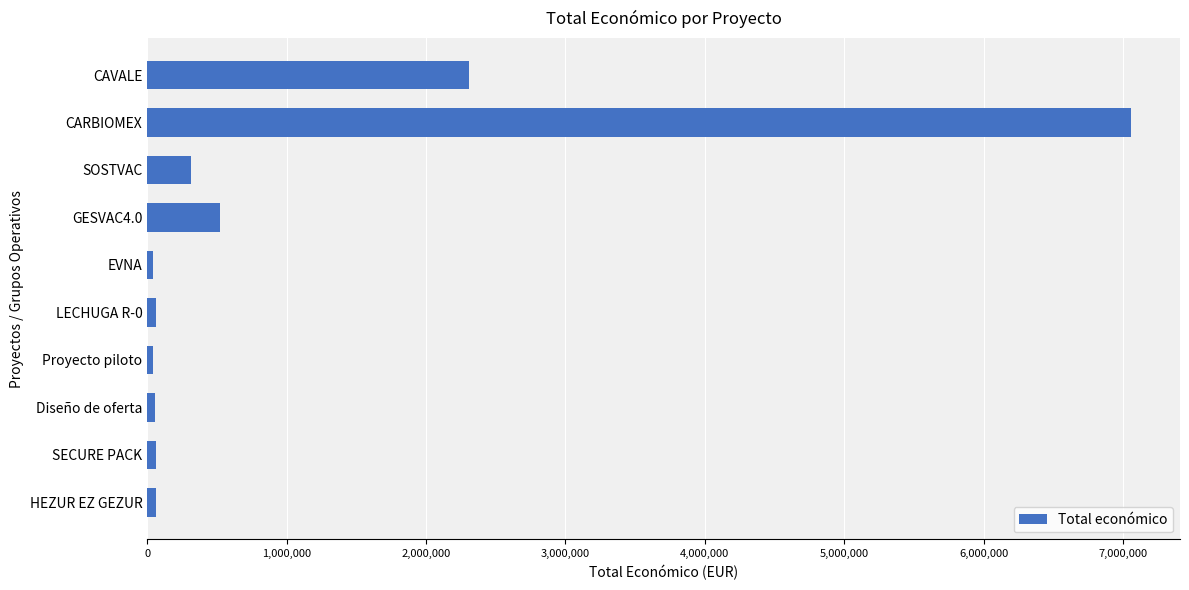

How many values are below 62065?

5